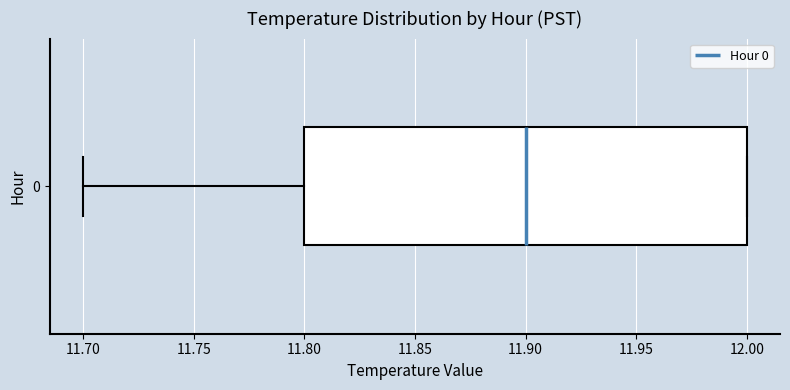

Transcribe this box plot: give where the median line is, the range the box spans, and where the two whiskers end, as read against the x-axis. The values are not printed on the chart, so give them approximately, as read against the axis.

median 11.9, box 11.8 to 12.0, whiskers 11.7 to 12.0